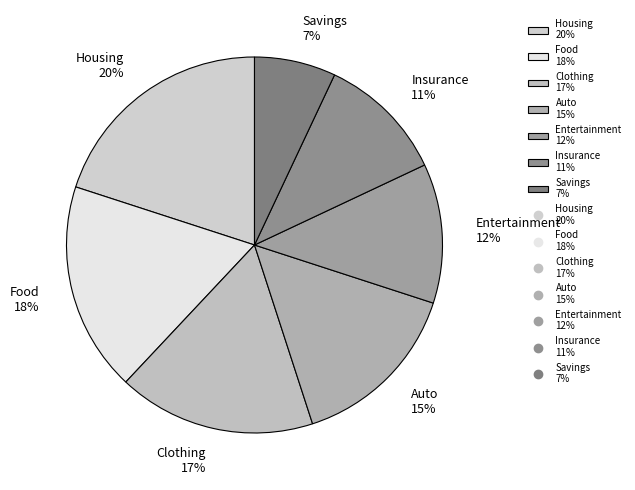

Which has a higher value, Entertainment 12% or Auto 15%?

Auto 15%